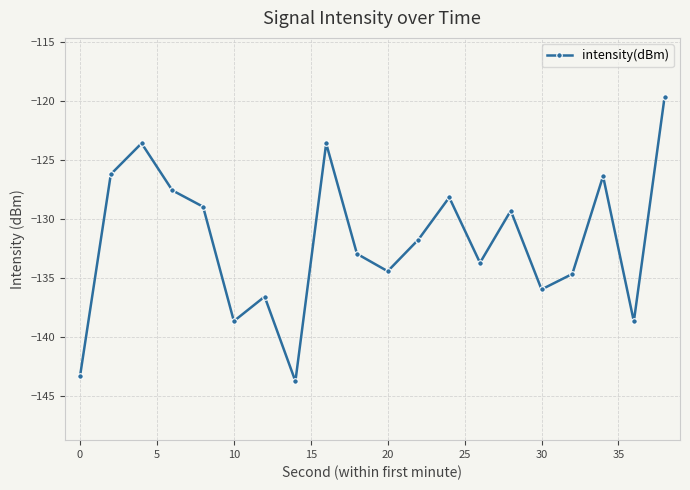

How many points are higher than both their immediate neighbors (excluding endpoints)?

6